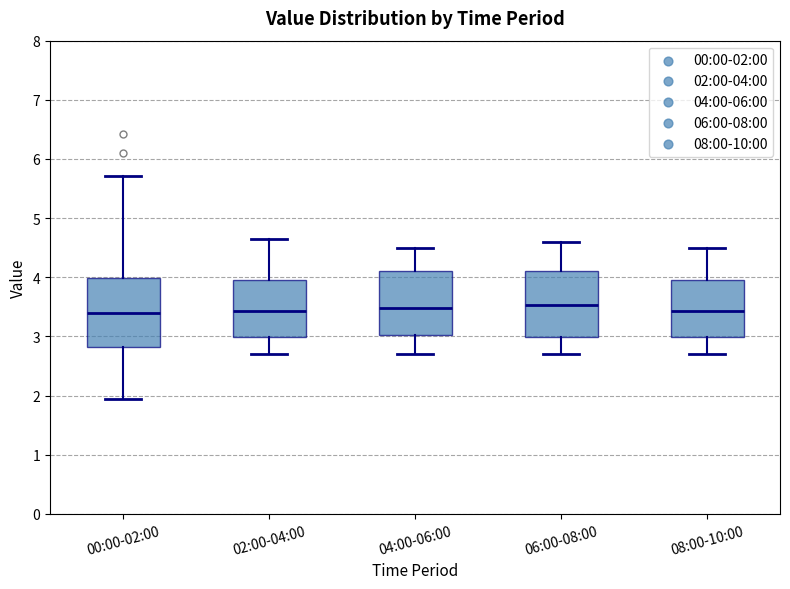

Reading left to right, transcribe this box plot: for each box, give where its median line is, the range the box spans, and where its two whiskers end, as read against the y-axis. The values are not printed on the chart, so give them approximately, as read against the axis.

00:00-02:00: median 3.4, box 2.8 to 4.0, whiskers 2.0 to 5.7
02:00-04:00: median 3.4, box 3.0 to 4.0, whiskers 2.7 to 4.7
04:00-06:00: median 3.5, box 3.0 to 4.1, whiskers 2.7 to 4.5
06:00-08:00: median 3.5, box 3.0 to 4.1, whiskers 2.7 to 4.6
08:00-10:00: median 3.4, box 3.0 to 4.0, whiskers 2.7 to 4.5